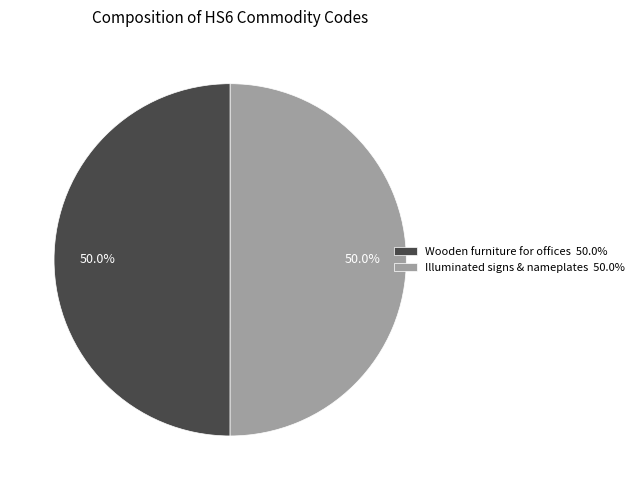

Combined, what portion of the pie is Illuminated signs & nameplates 50.0% and Wooden furniture for offices 50.0%?

100.0%